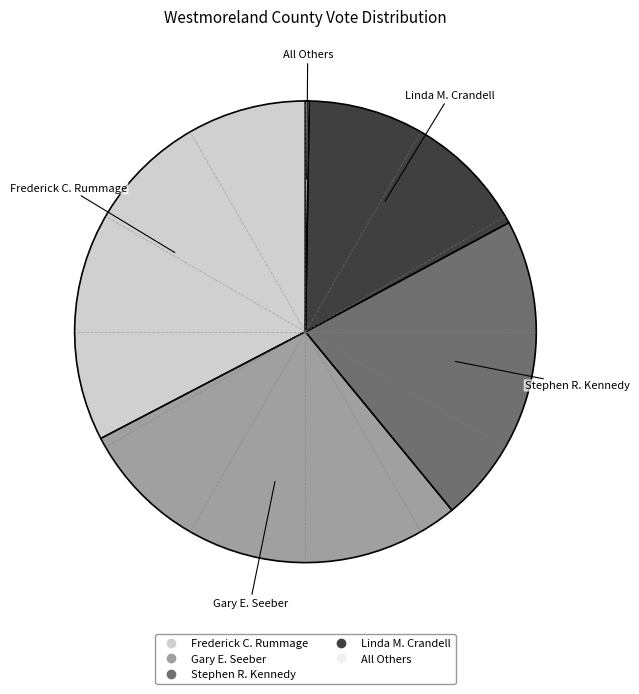

True or false: Gary E. Seeber accounts for 40% of the total.

False